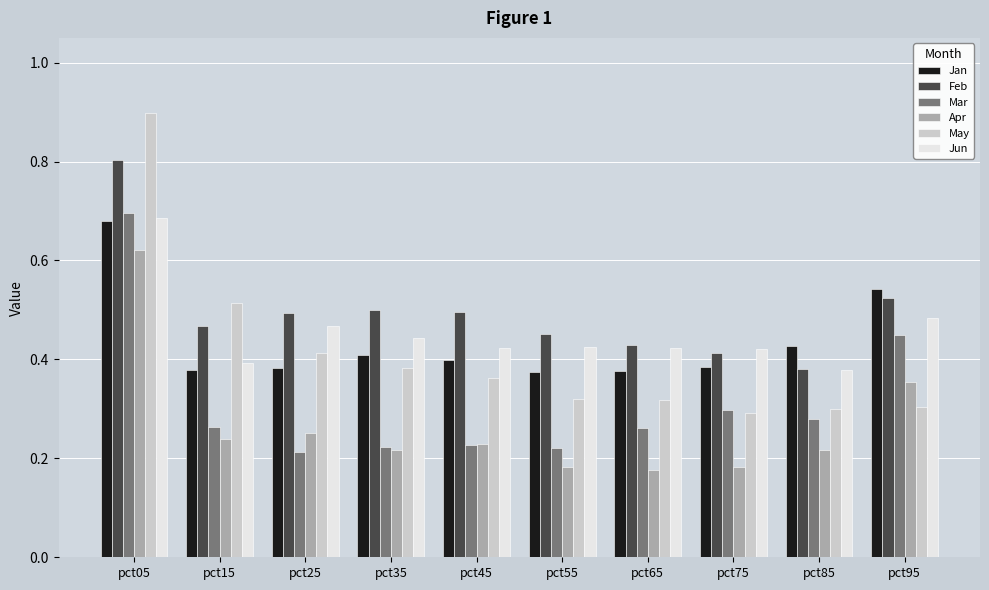

Which series has the widest spread of values?

May